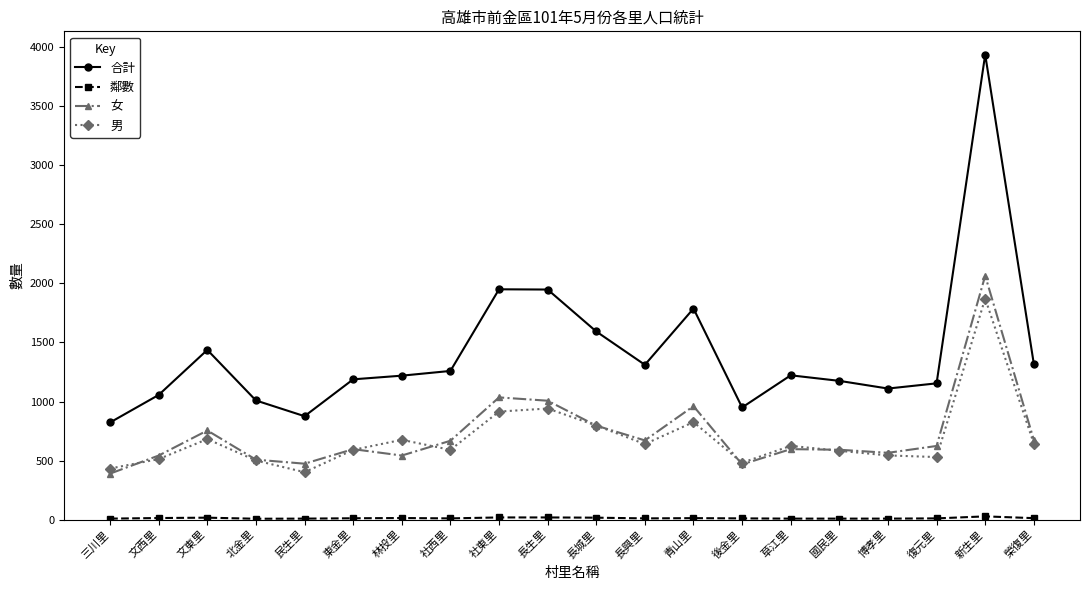

True or false: 合計 has a value of 1509 at 後金里.

False